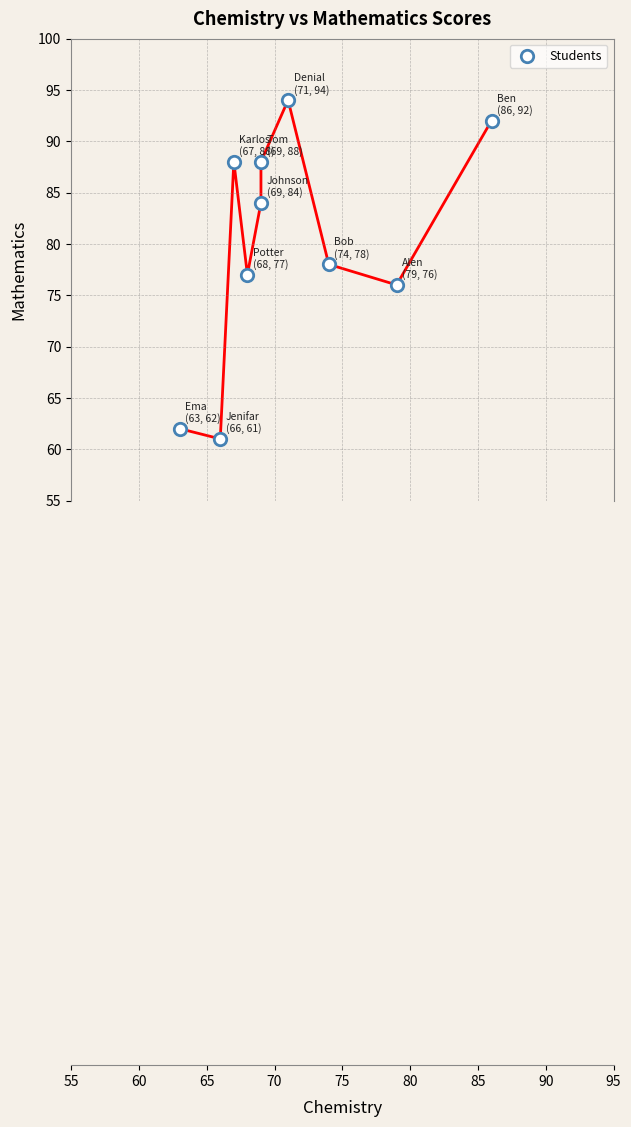

What is the average Y value?

80